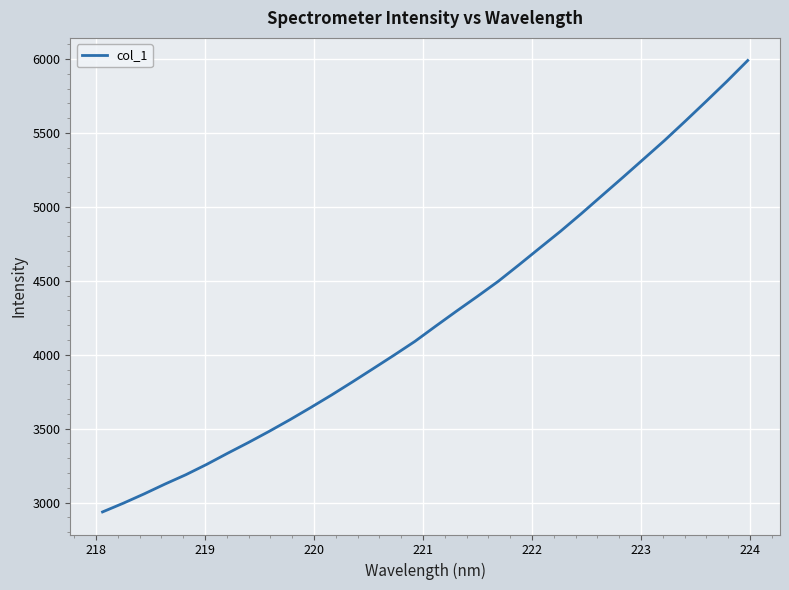

What is the maximum value shown in the chart?

5991.0